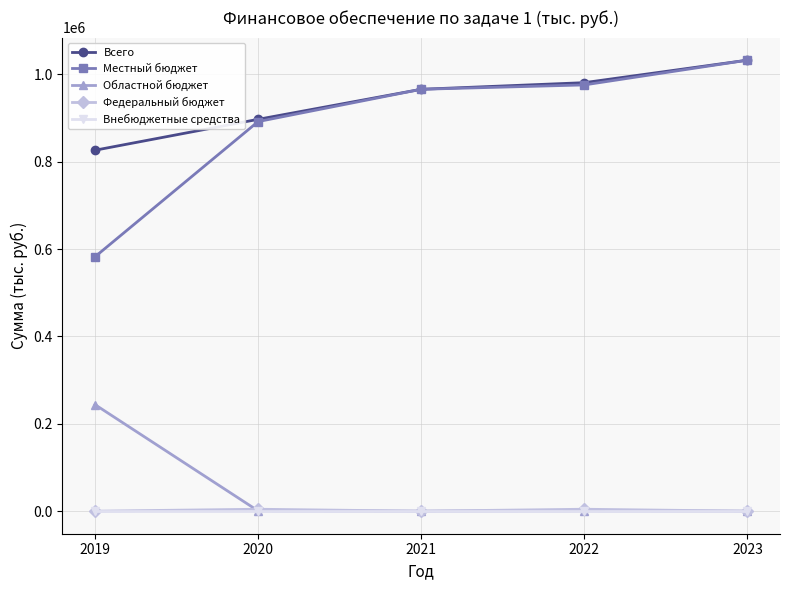

How many lines are shown in the chart?

5